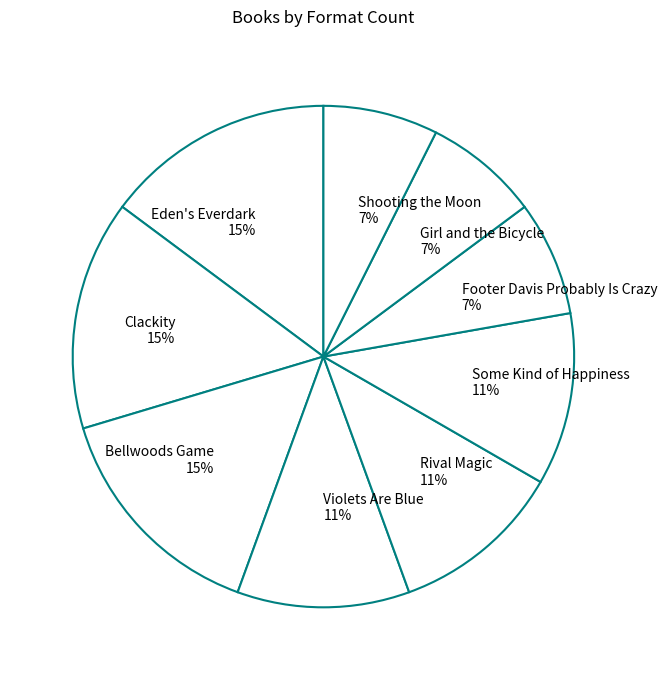

Do Shooting the Moon and Some Kind of Happiness together represent more than half of the pie?

No